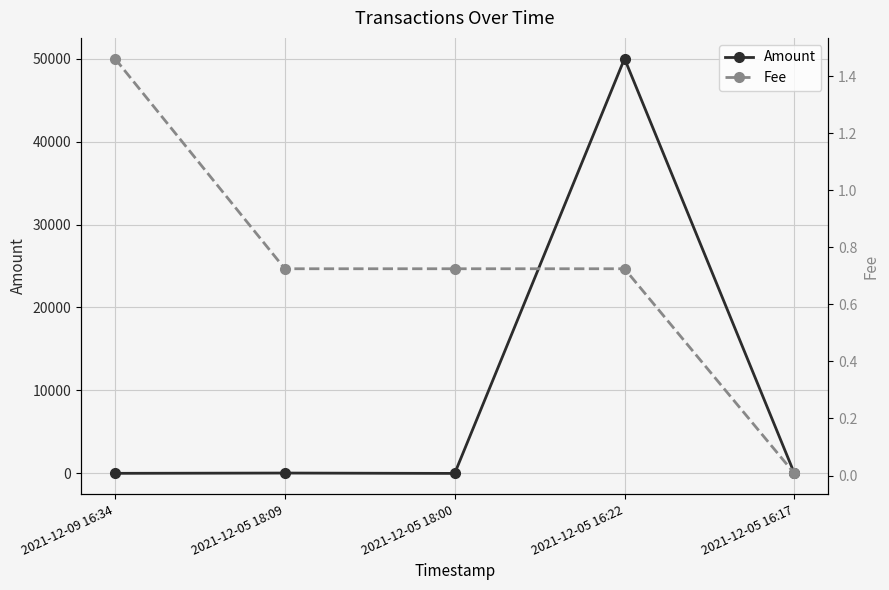

What is the average value of the Fee series?

0.7